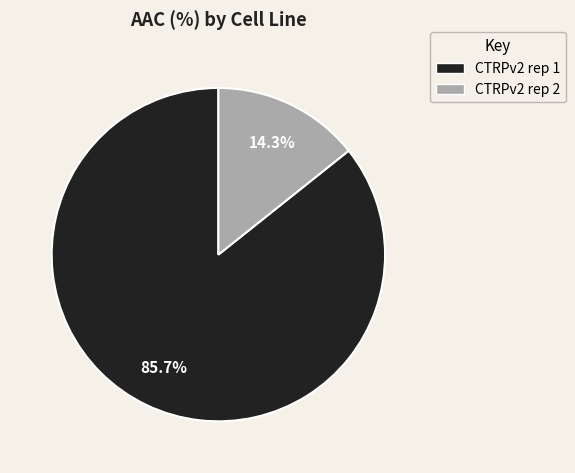

Count the number of slices in the pie.

2